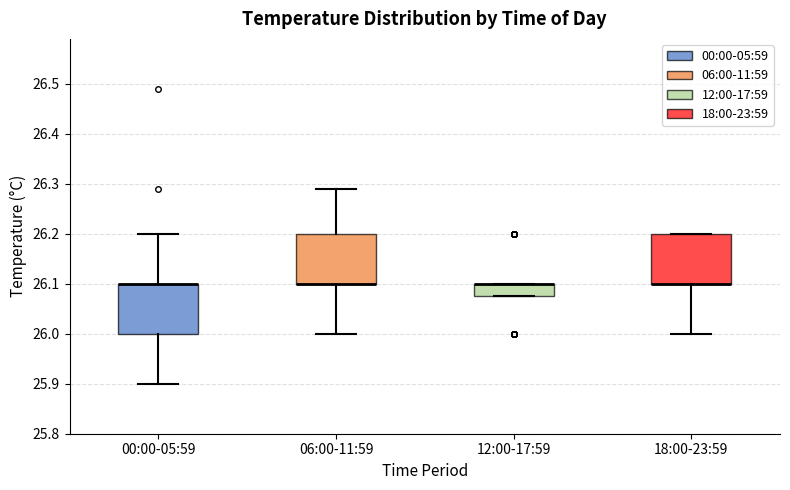

Reading left to right, transcribe this box plot: for each box, give where its median line is, the range the box spans, and where its two whiskers end, as read against the y-axis. The values are not printed on the chart, so give them approximately, as read against the axis.

00:00-05:59: median 26.10 (drawn on the box's upper edge), box 26.00 to 26.10, whiskers 25.90 to 26.20
06:00-11:59: median 26.10 (drawn on the box's lower edge), box 26.10 to 26.20, whiskers 26.00 to 26.29
12:00-17:59: median 26.10 (drawn on the box's upper edge), box 26.08 to 26.10, whiskers 26.08 to 26.10
18:00-23:59: median 26.10 (drawn on the box's lower edge), box 26.10 to 26.20, whiskers 26.00 to 26.20